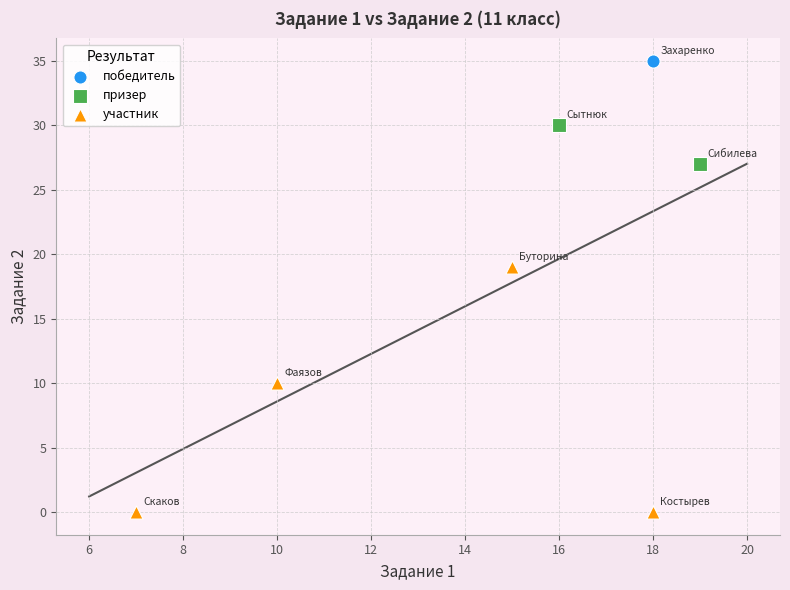

What are all the series names shown in the legend?

победитель, призер, участник